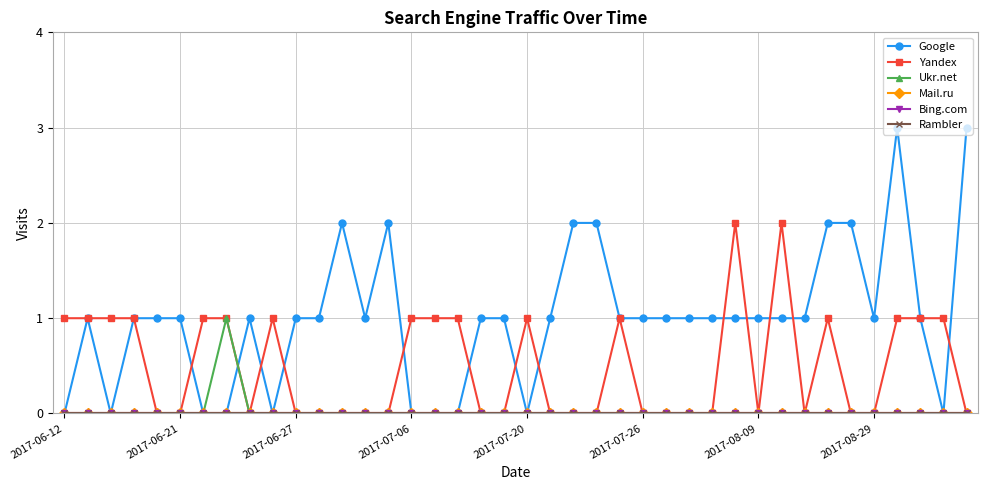

List the series in order of their peak value, lowest first.

Mail.ru, Bing.com, Rambler, Ukr.net, Yandex, Google